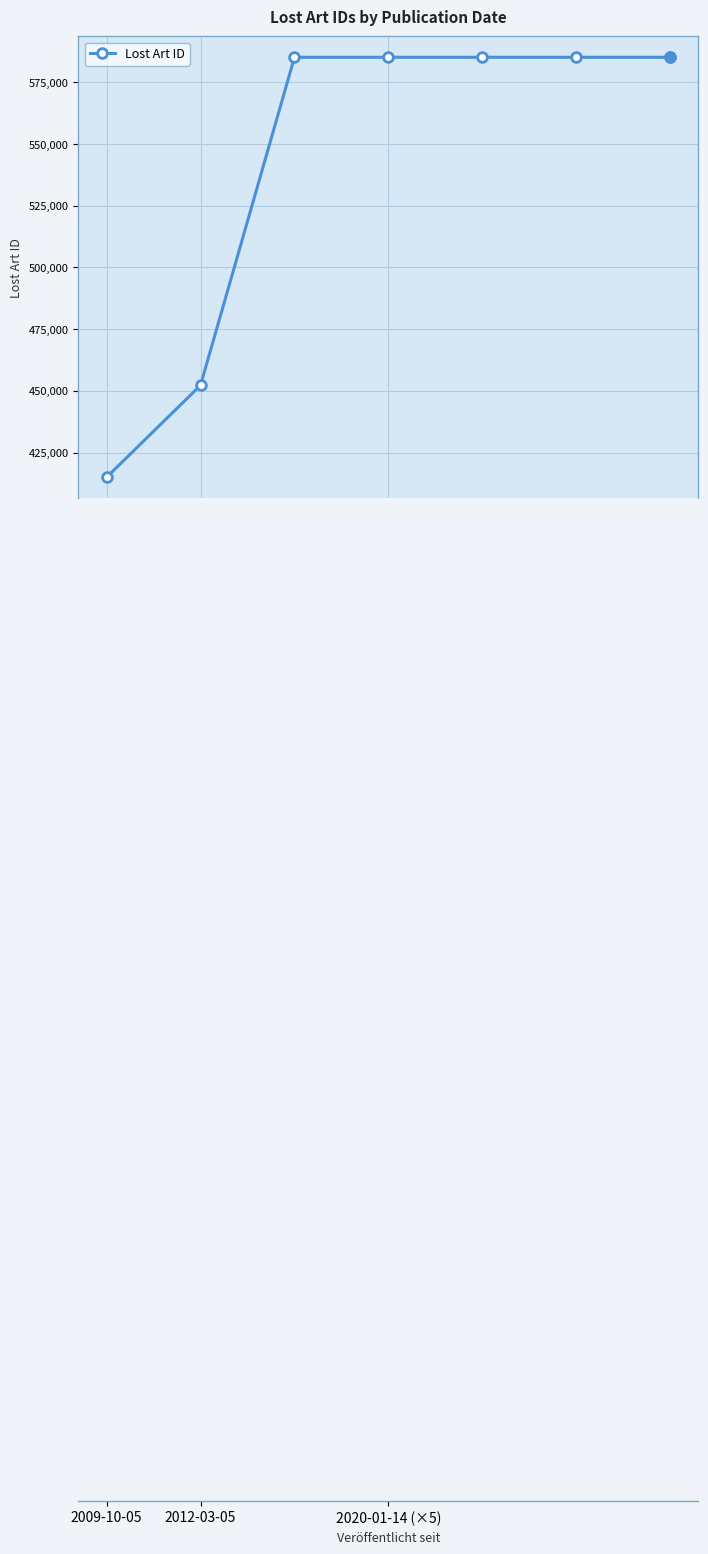

How many distinct data groups are displayed?

1